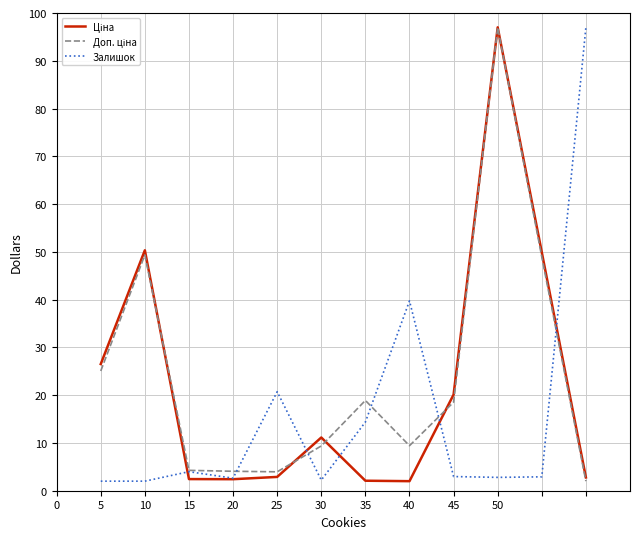

What is the minimum value shown in the chart?

2.0